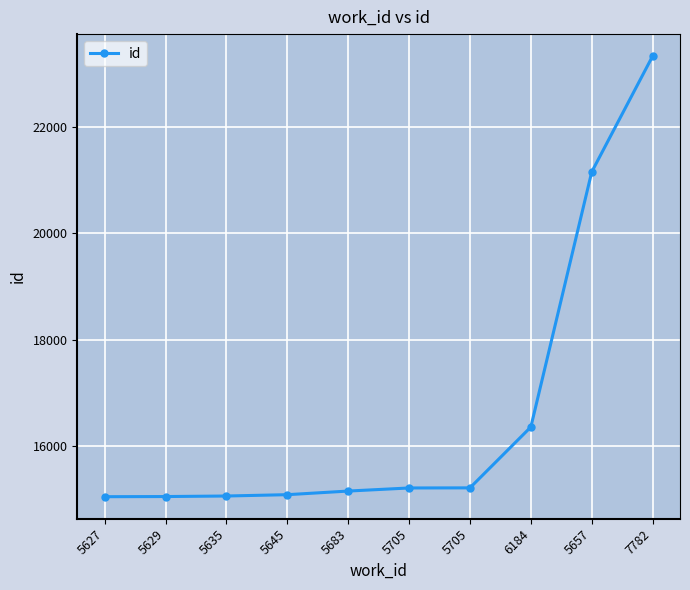

The value at 6184 is 23799. True or false?

False